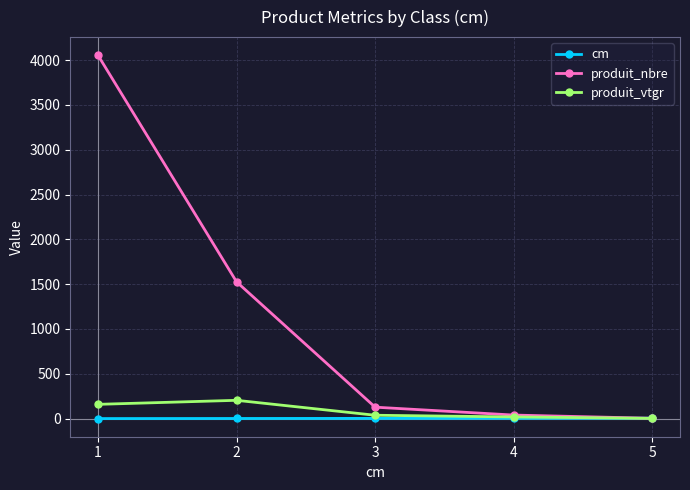

Which series changed the most between 1 and 4?

produit_nbre